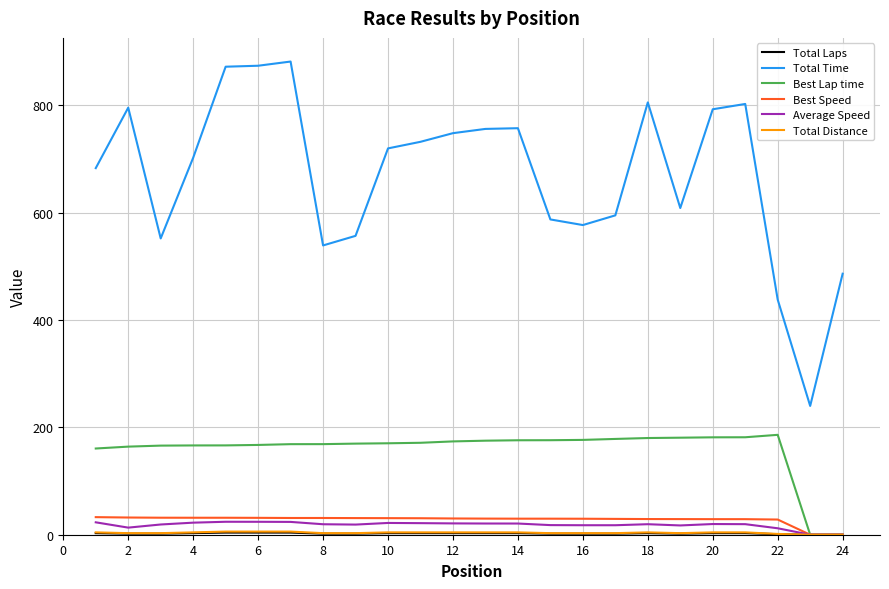

True or false: Best Lap time and Total Time cross at least once.

False